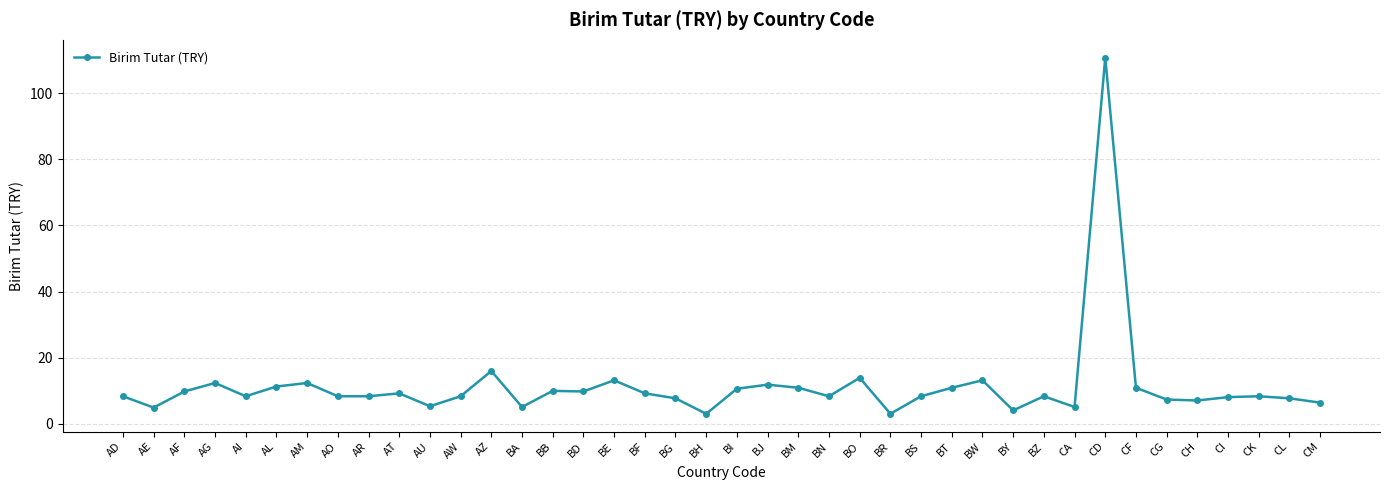

Which label corresponds to the largest value in the chart?

CD